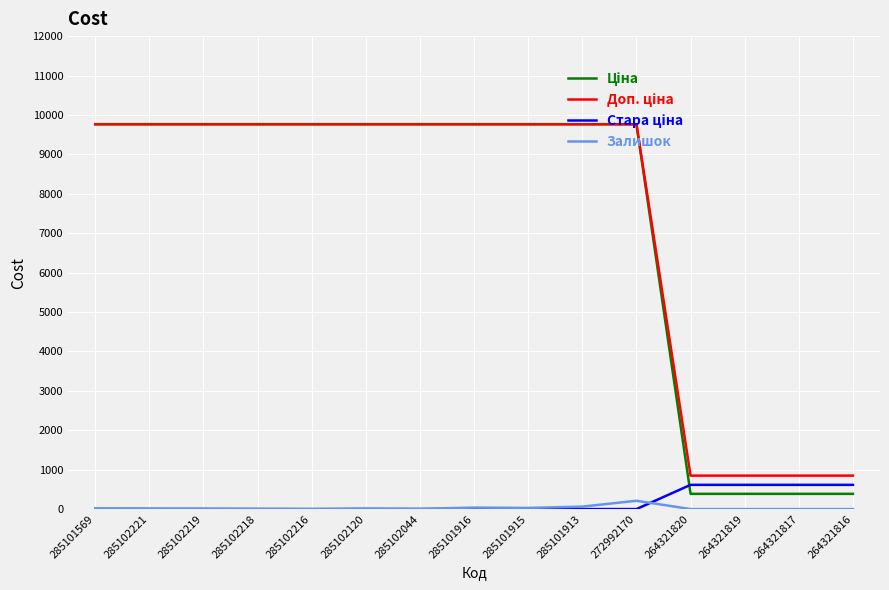

Does the chart have visible grid lines?

Yes